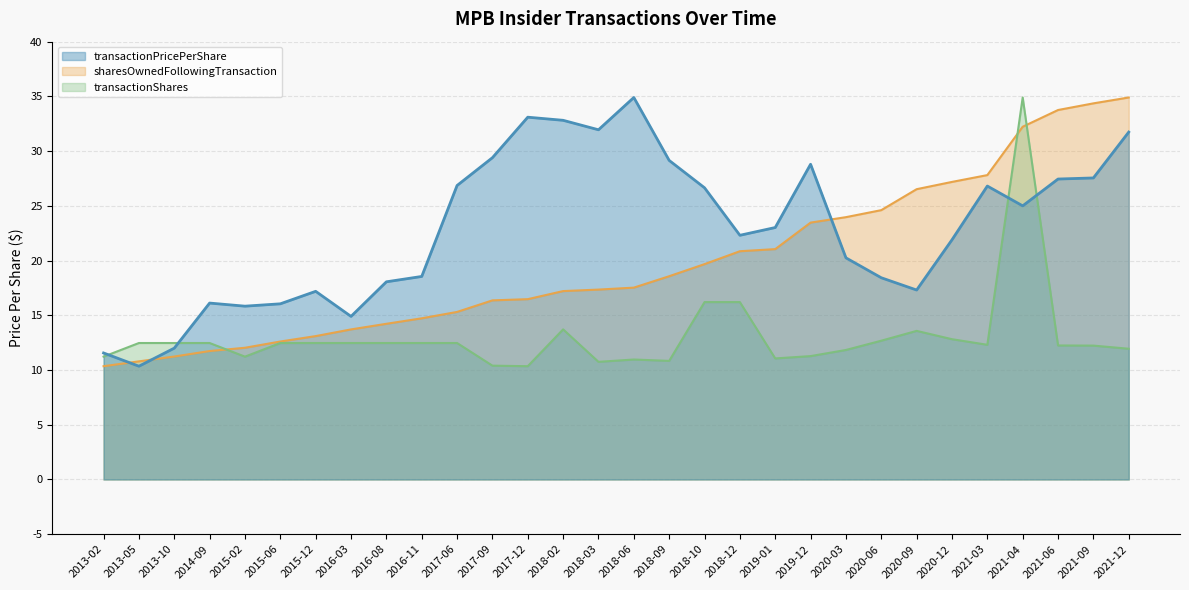

Is the value of transactionPricePerShare at 2019-12 greater than the value of transactionShares at 2015-12?

Yes